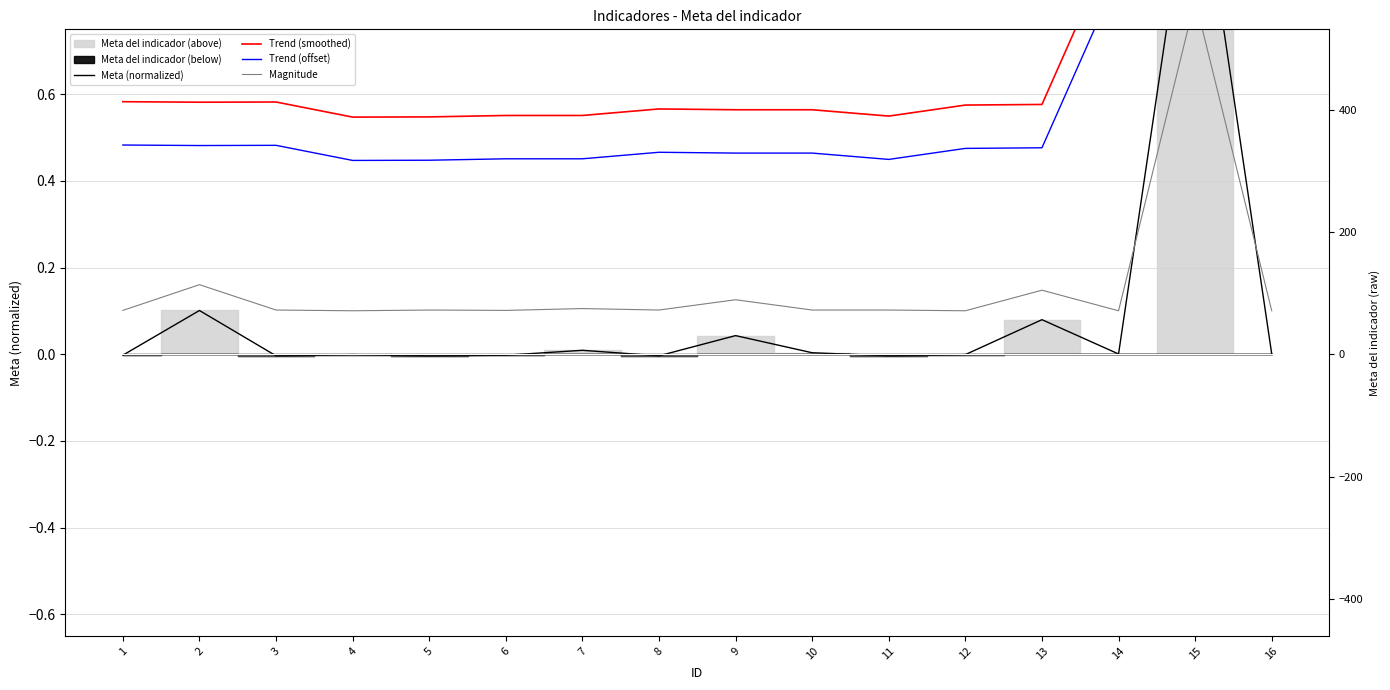

At which category is the sum across all series the highest?

15